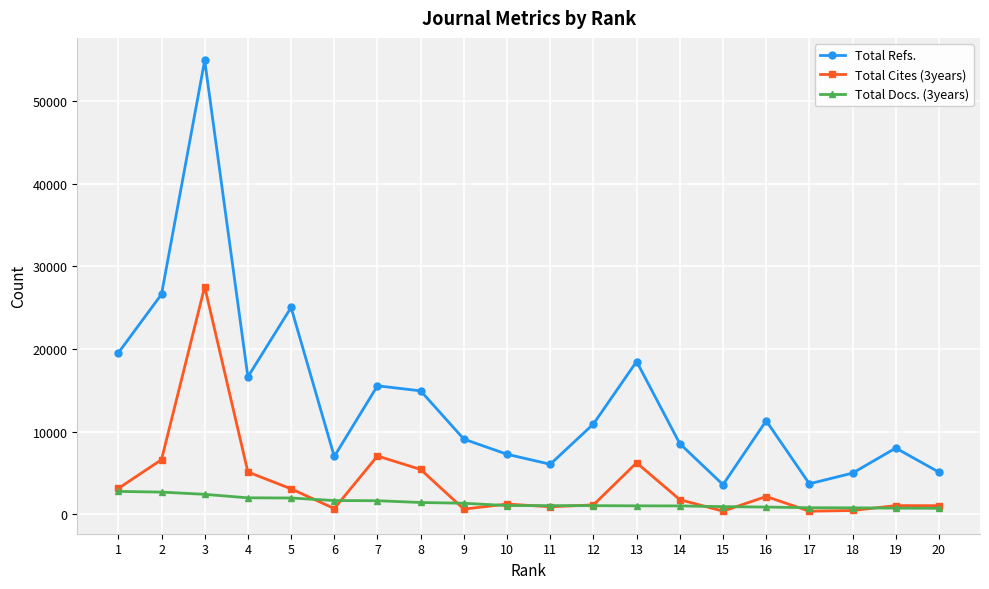

The value of Total Refs. at 13 is 6184. True or false?

False